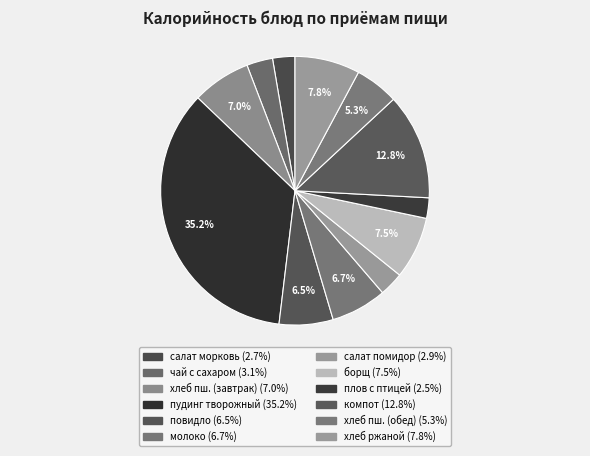

Count the number of slices in the pie.

12